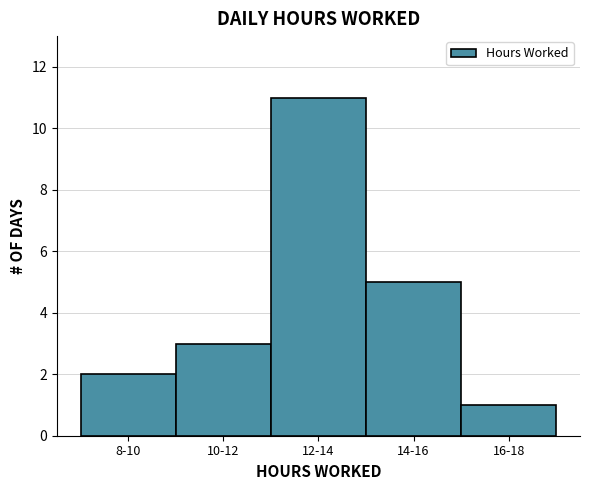

Reading left to right, list all the values displayed in this chart.

2	3	11	5	1